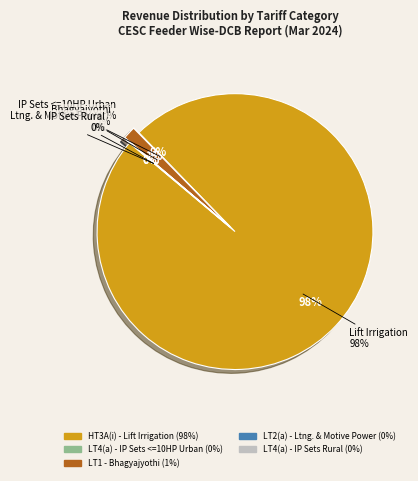

Which category has the smallest portion of the pie?

LT4(a) - IP Sets Rural